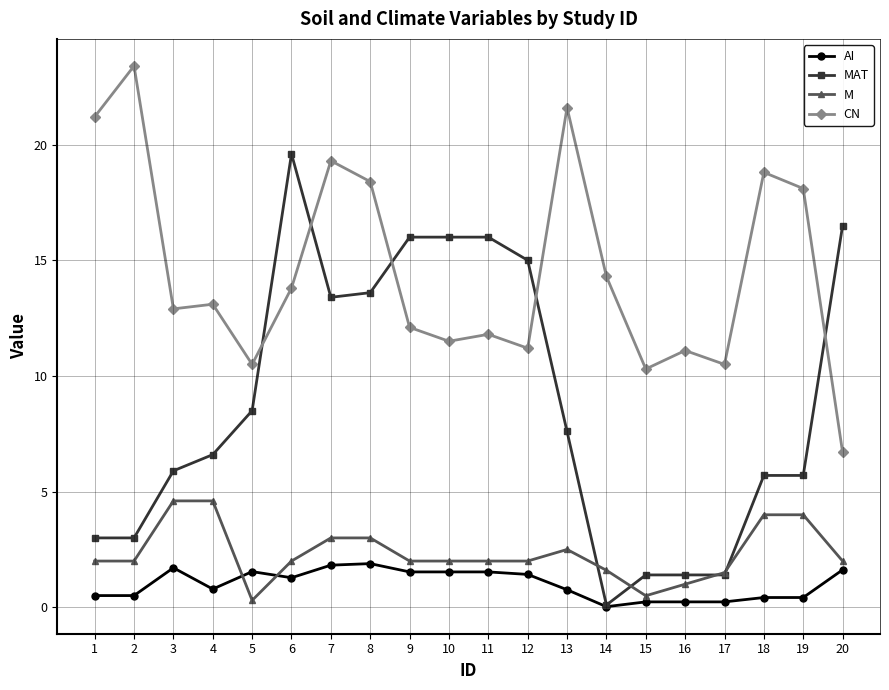

Where is the first local maximum for CN?

2